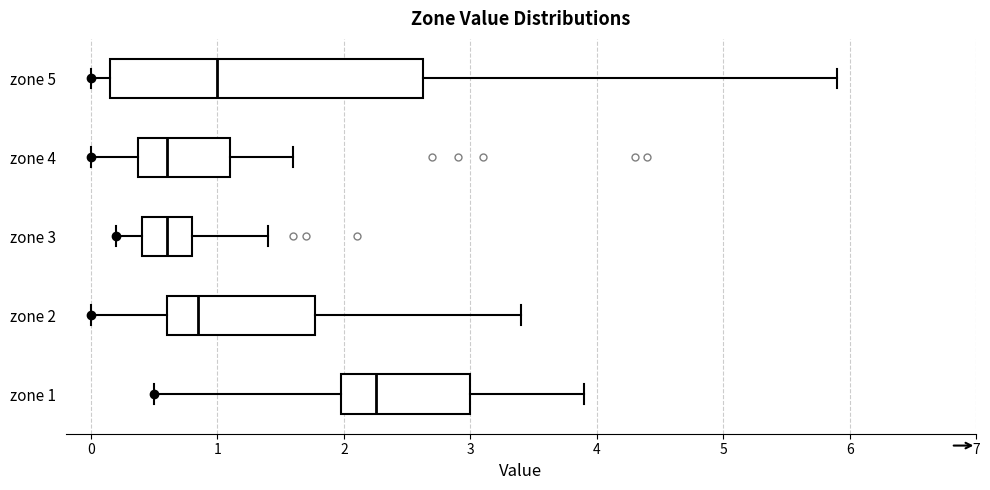

Comparing the boxes themselves (not the whiskers), which one is the widest?

zone 5